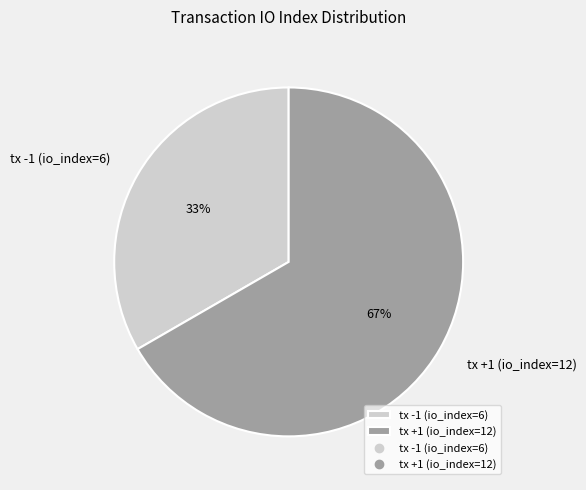

How many segments does this pie chart have?

2